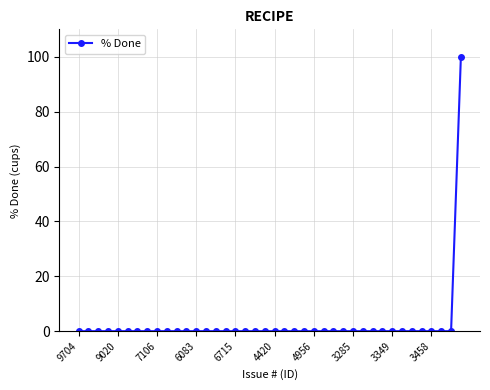

Count the number of categories in the chart.

40